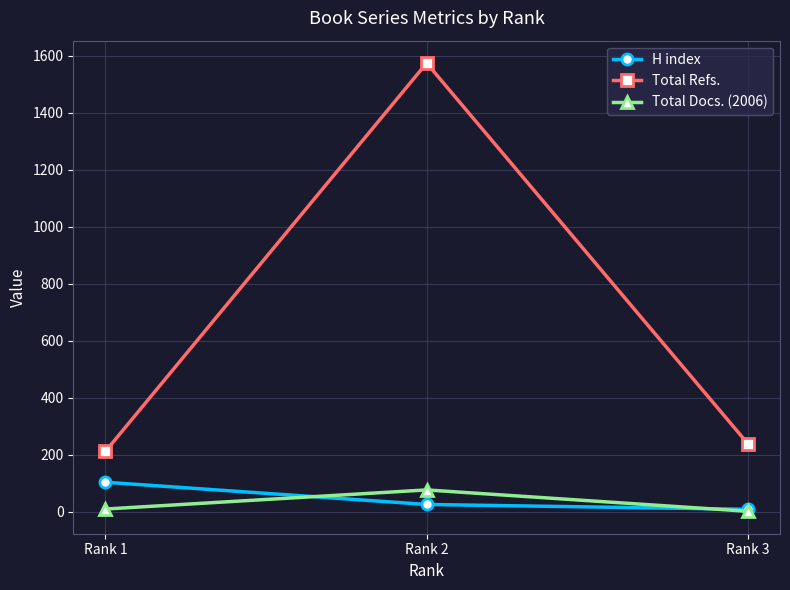

Rank the categories by Total Refs. value from lowest to highest.

Rank 1, Rank 3, Rank 2